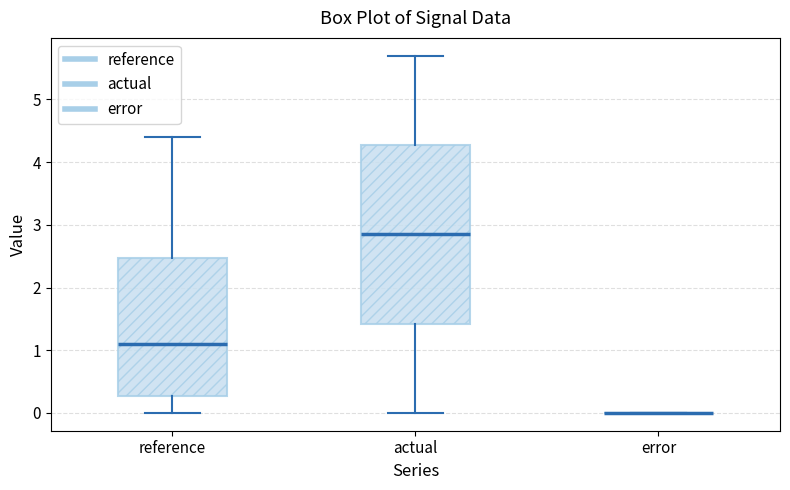

Reading left to right, transcribe this box plot: for each box, give where its median line is, the range the box spans, and where its two whiskers end, as read against the y-axis. The values are not printed on the chart, so give them approximately, as read against the axis.

reference: median 1.1, box 0.3 to 2.5, whiskers 0.0 to 4.4
actual: median 2.8, box 1.4 to 4.3, whiskers 0.0 to 5.7
error: box collapsed to a line at 0.0, whiskers 0.0 to 0.0